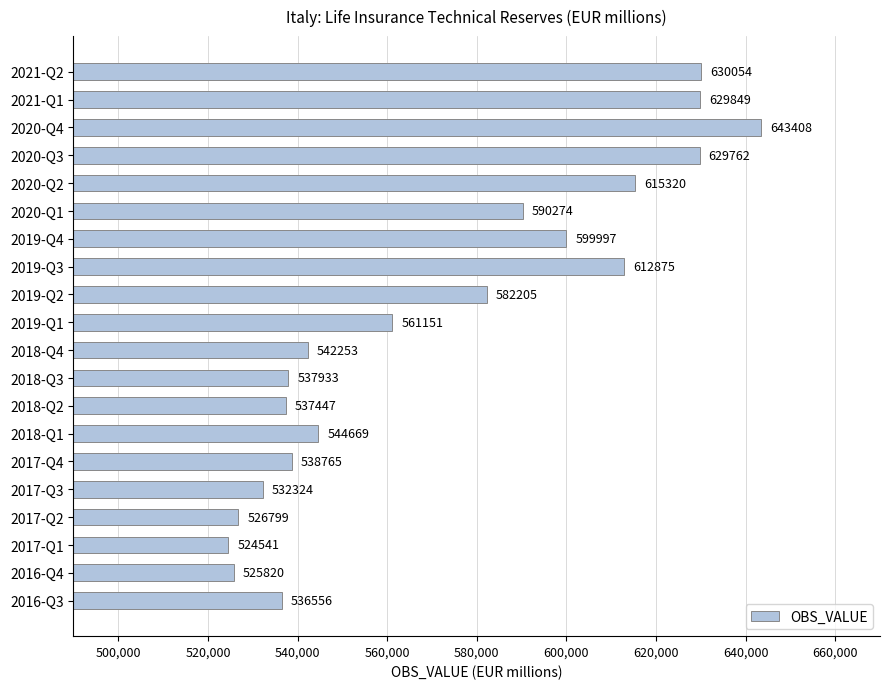

Approximately how many times larger is the value at 2019-Q4 compared to 2016-Q3?

1.1